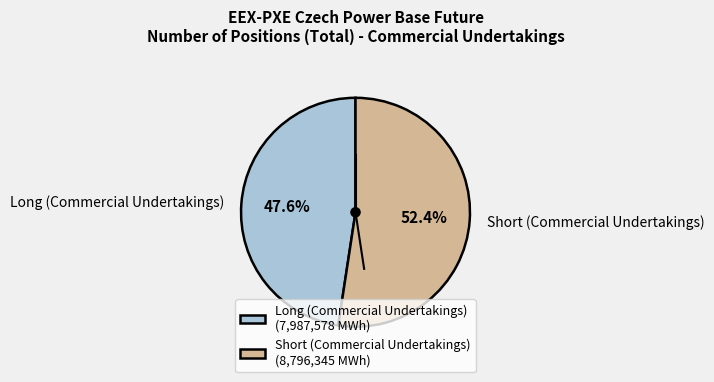

To the nearest percent, what is the difference between the largest and smallest slice percentages?

5%